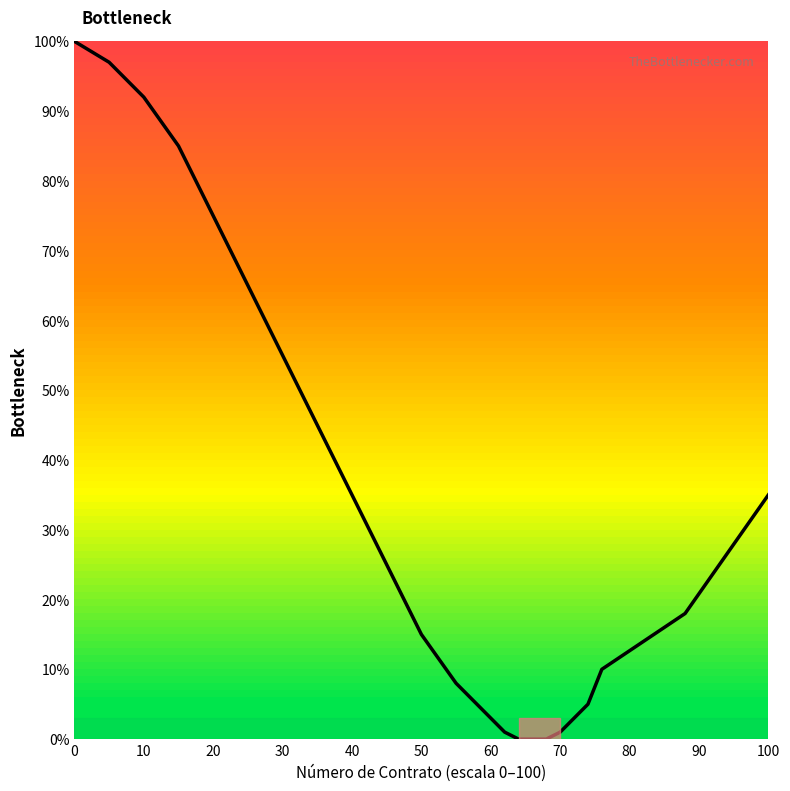

What is the maximum value shown in the chart?

100